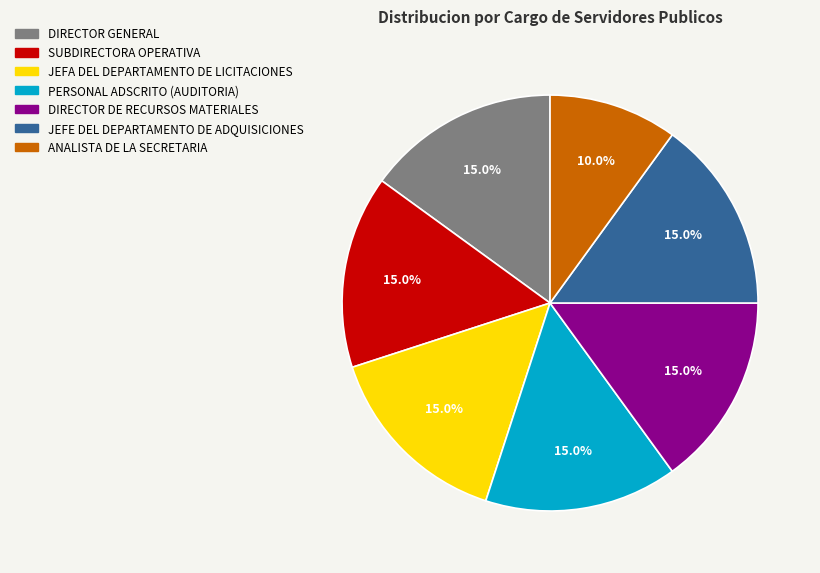

What is the smallest slice in the pie chart?

ANALISTA DE LA SECRETARIA